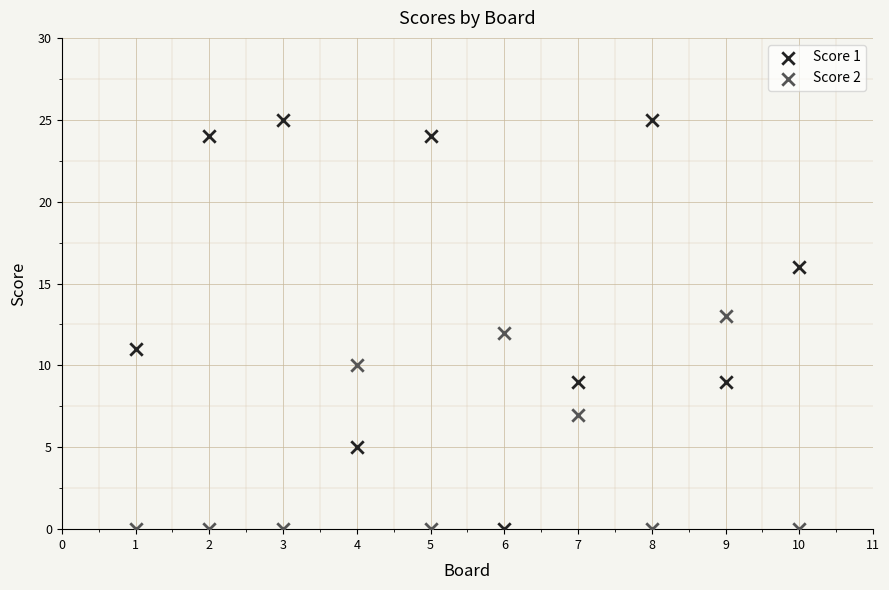

What are all the series names shown in the legend?

Score 1, Score 2